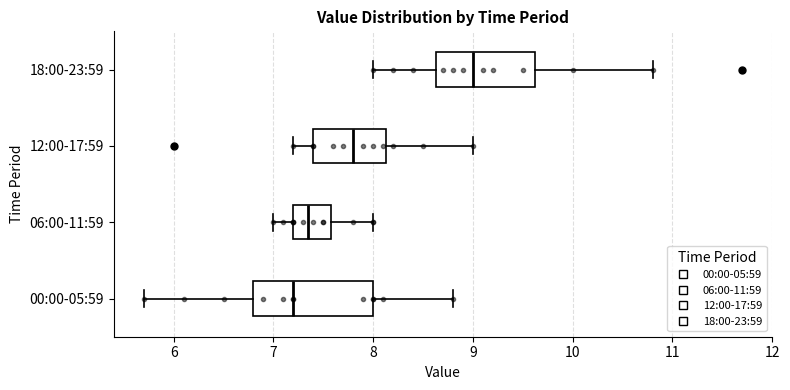

Which box is the widest, from its left edge to its right edge?

00:00-05:59